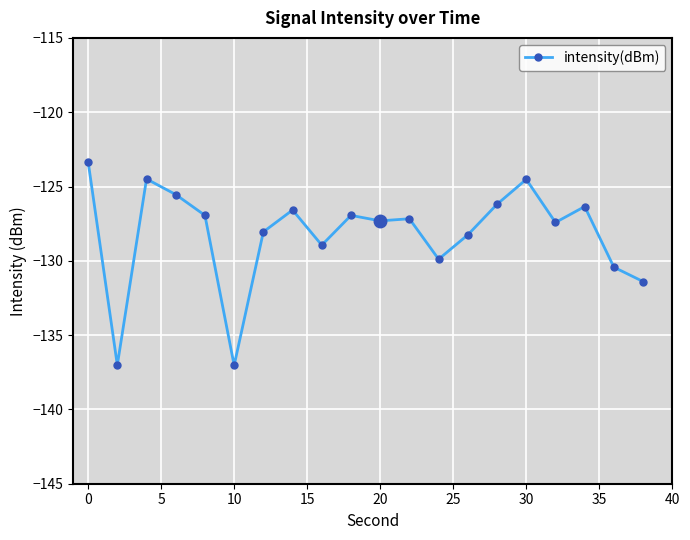

True or false: there are more than 2 points higher than both neighbors.

True